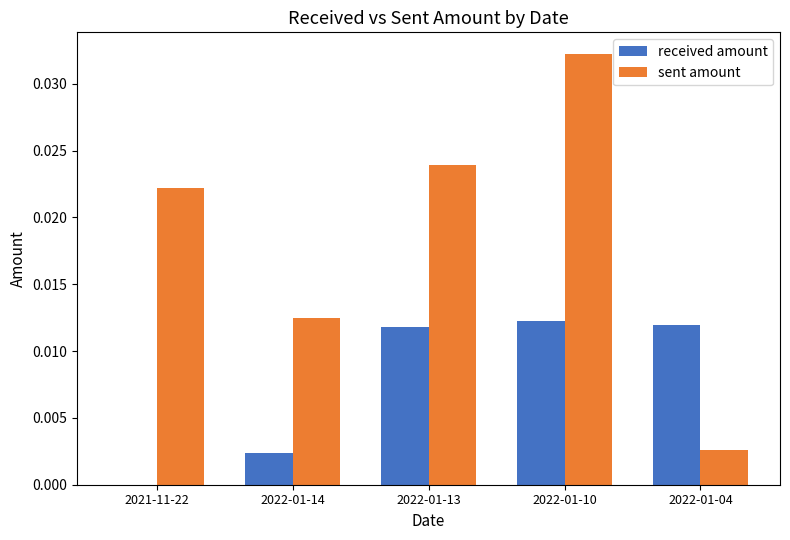

Which label corresponds to the largest value in the chart?

2022-01-10